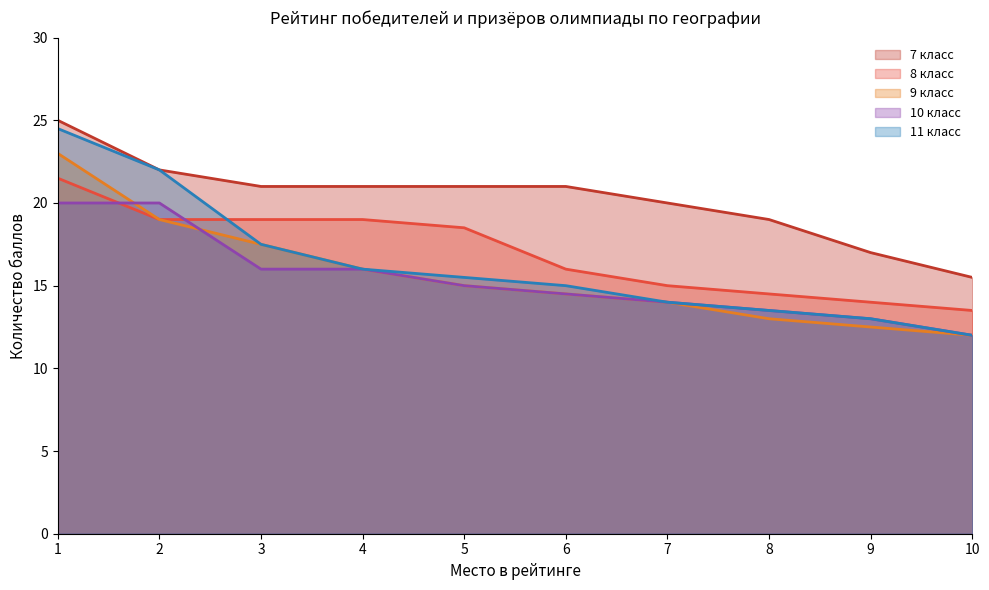

Between 3 and 10, which series saw the biggest shift?

7 класс